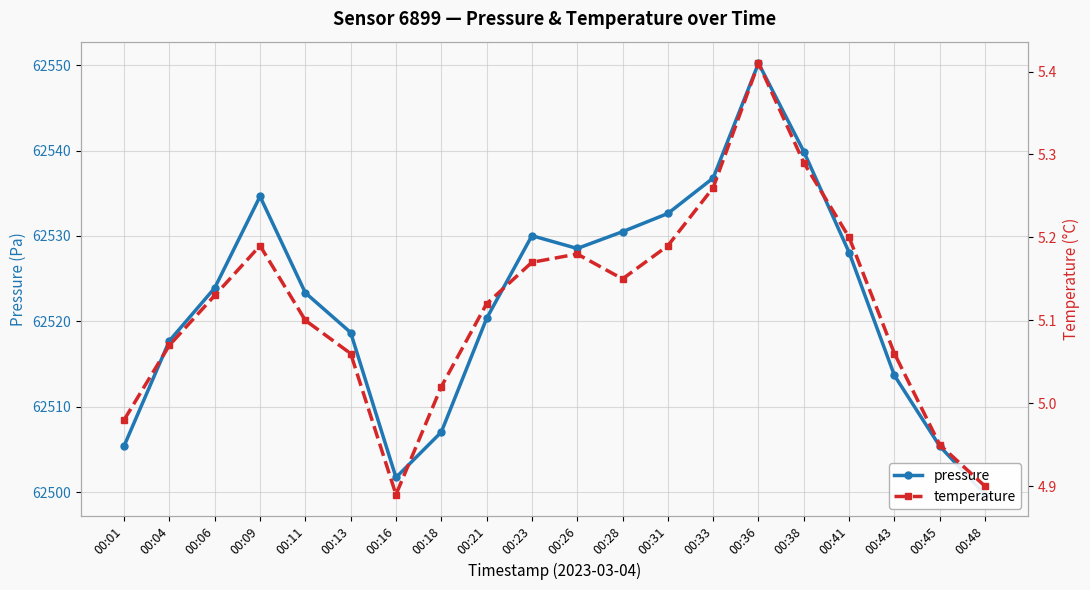

Which series changed the most between 00:21 and 00:43?

pressure